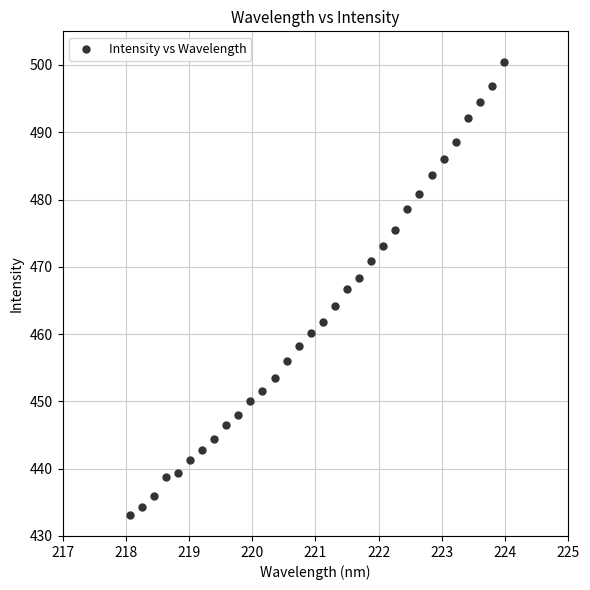

What is the range of Y values (max minus min)?

67.3